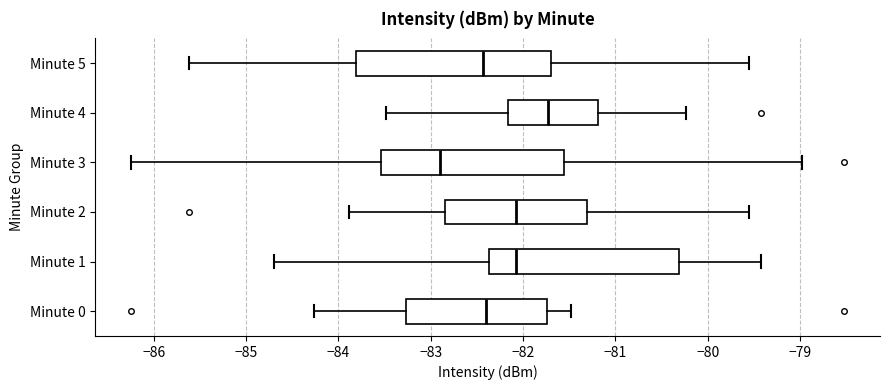

Which box has the furthest to the left median line?

Minute 3